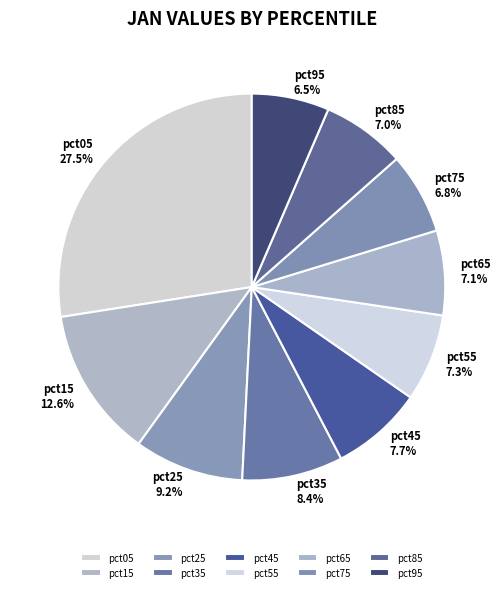

What is the largest slice in the pie chart?

pct05